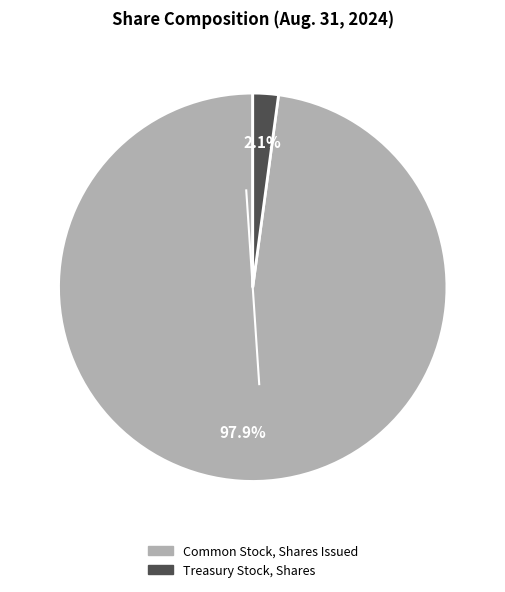

Which category accounts for the majority?

Common Stock, Shares Issued